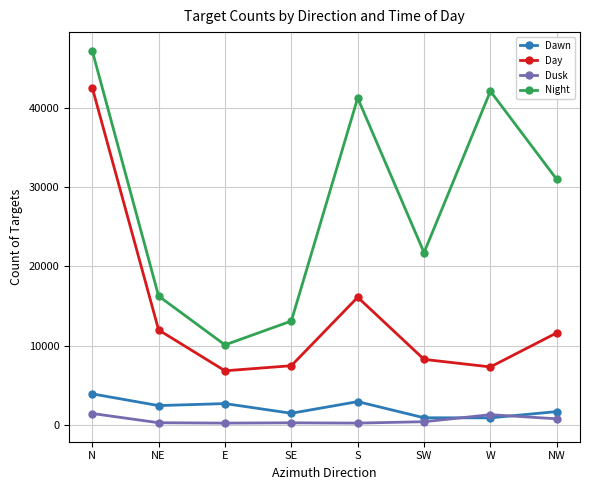

Rank the series by their maximum value, from lowest to highest.

Dusk, Dawn, Day, Night